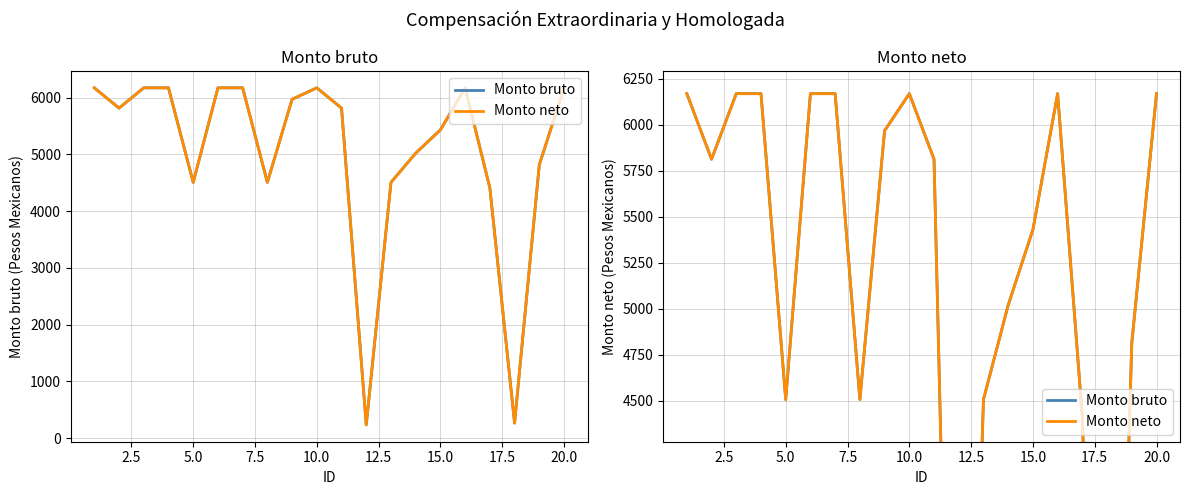

True or false: Monto neto has more than 2 interior local peaks.

False